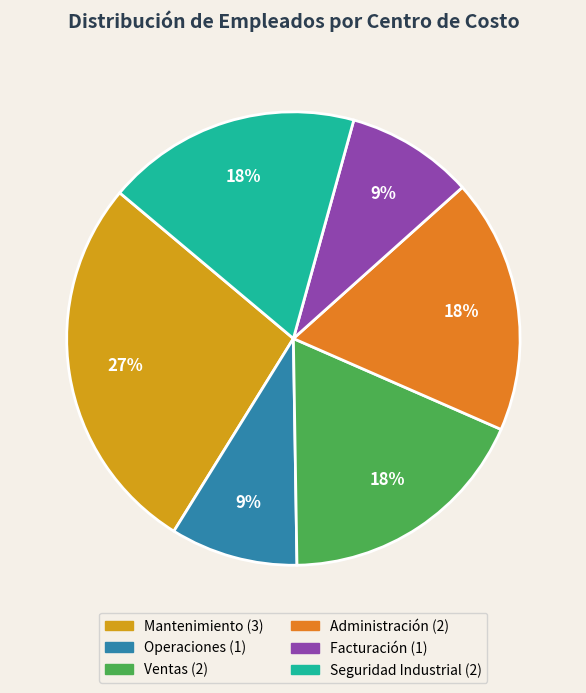

True or false: Ventas accounts for 18% of the total.

True